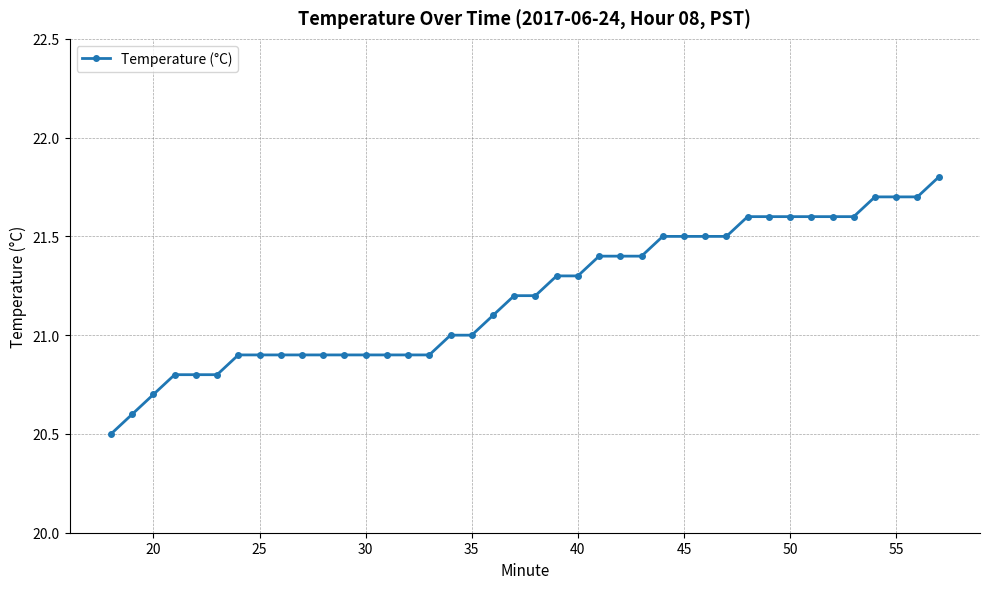

What is the smallest value displayed?

20.5